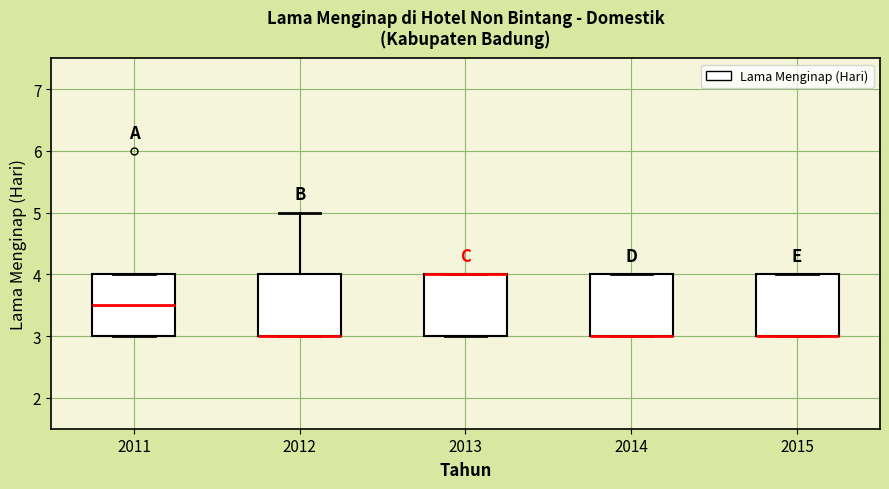

Where is the lower edge of the box at x = 2015 on the y-axis? The values are not printed on the chart, so give them approximately, as read against the axis.

3.0